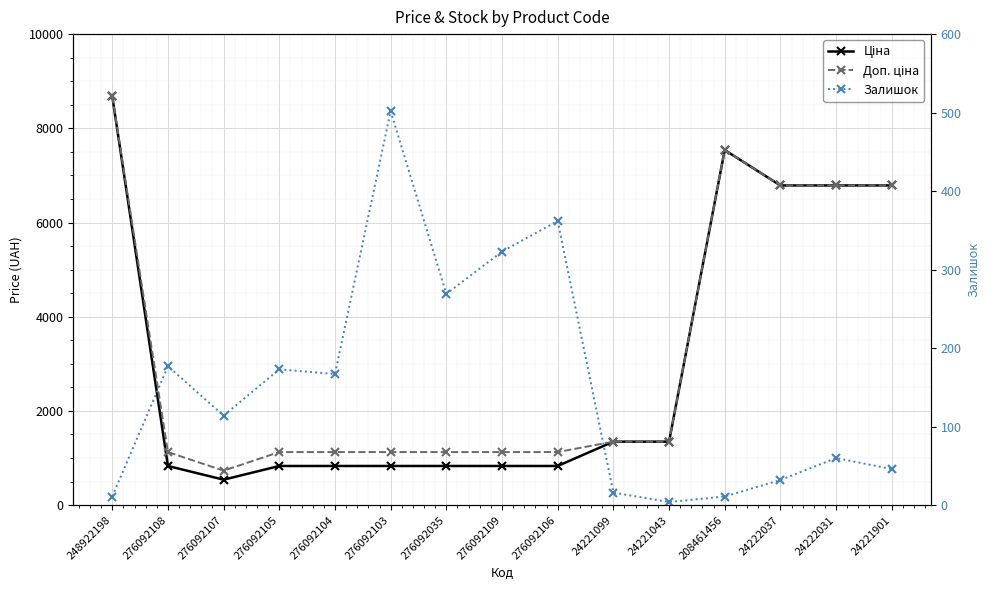

How many interior local peaks does the Залишок series have?

5